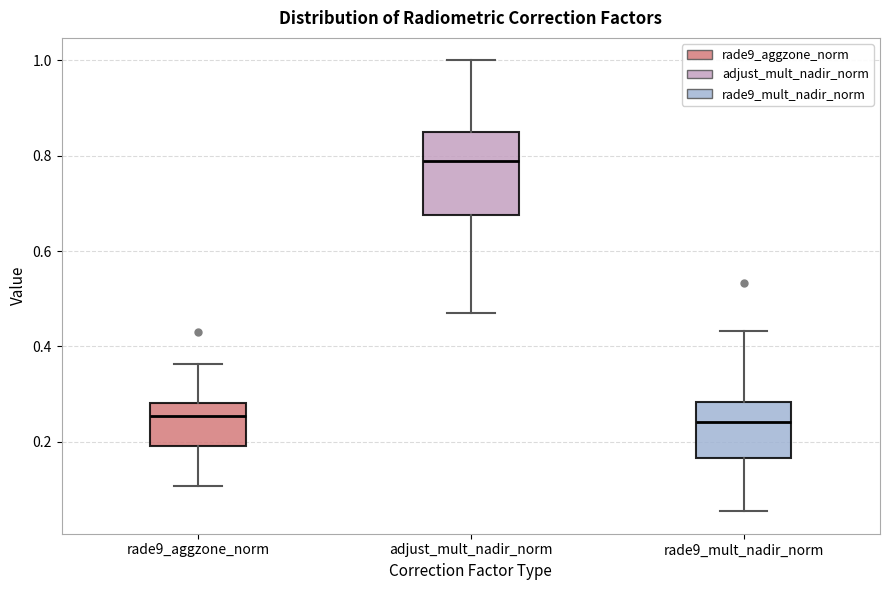

Where does the lower whisker of the box for adjust_mult_nadir_norm end on the y-axis? The values are not printed on the chart, so give them approximately, as read against the axis.

0.48